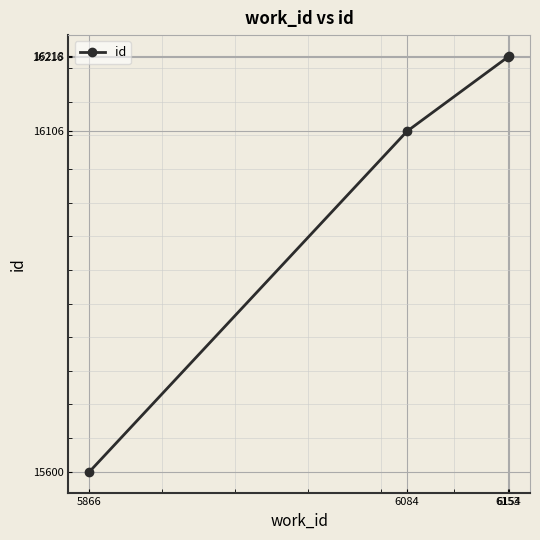

What is the difference between the second highest and minimum values?

616